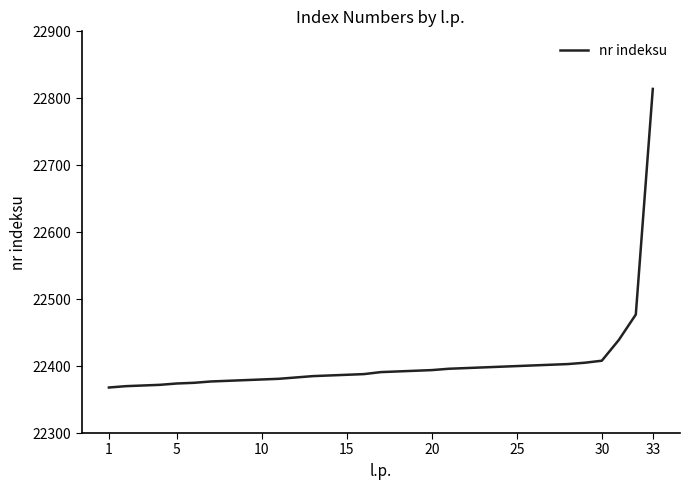

What is the difference between the second highest and minimum values?

109